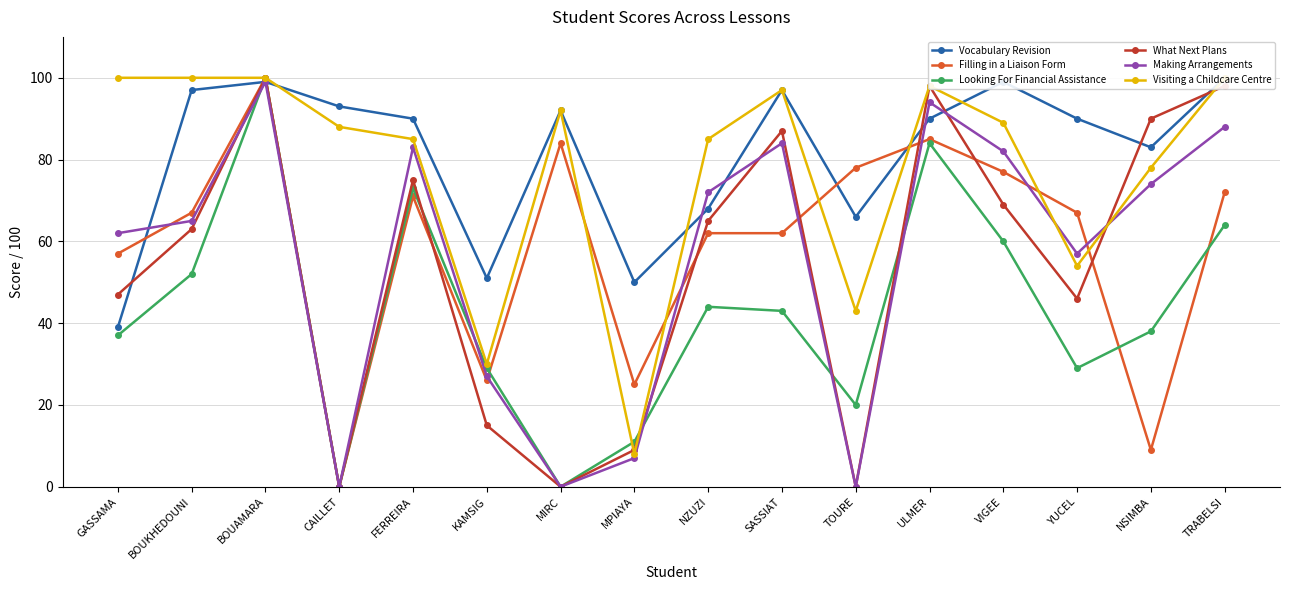

Reading left to right, transcribe all the data shown in this chart.

Vocabulary Revision: 39	97	99	93	90	51	92	50	68	97	66	90	99	90	83	100
Filling in a Liaison Form: 57	67	100	0	71	26	84	25	62	62	78	85	77	67	9	72
Looking For Financial Assistance: 37	52	100	0	73	29	0	11	44	43	20	84	60	29	38	64
What Next Plans: 47	63	100	0	75	15	0	9	65	87	0	98	69	46	90	98
Making Arrangements: 62	65	99	0	83	27	0	7	72	84	0	94	82	57	74	88
Visiting a Childcare Centre: 100	100	100	88	85	30	92	8	85	97	43	98	89	54	78	100